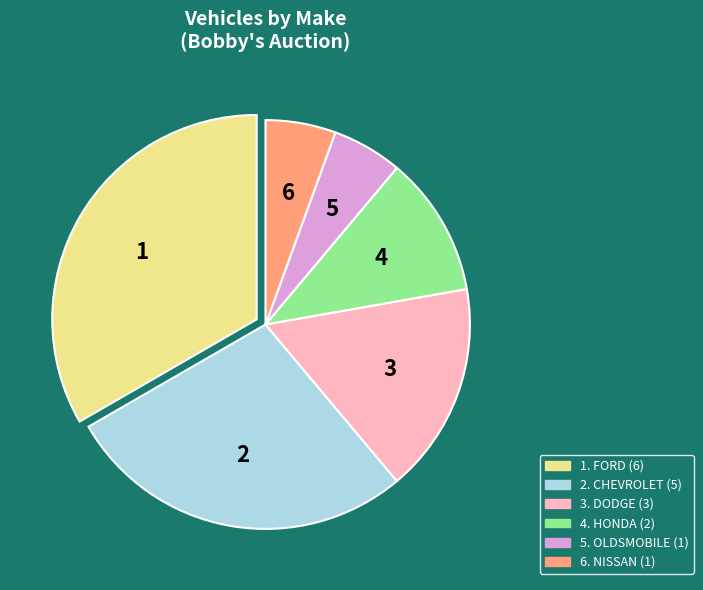

Is there any slice that represents more than half of the pie?

No